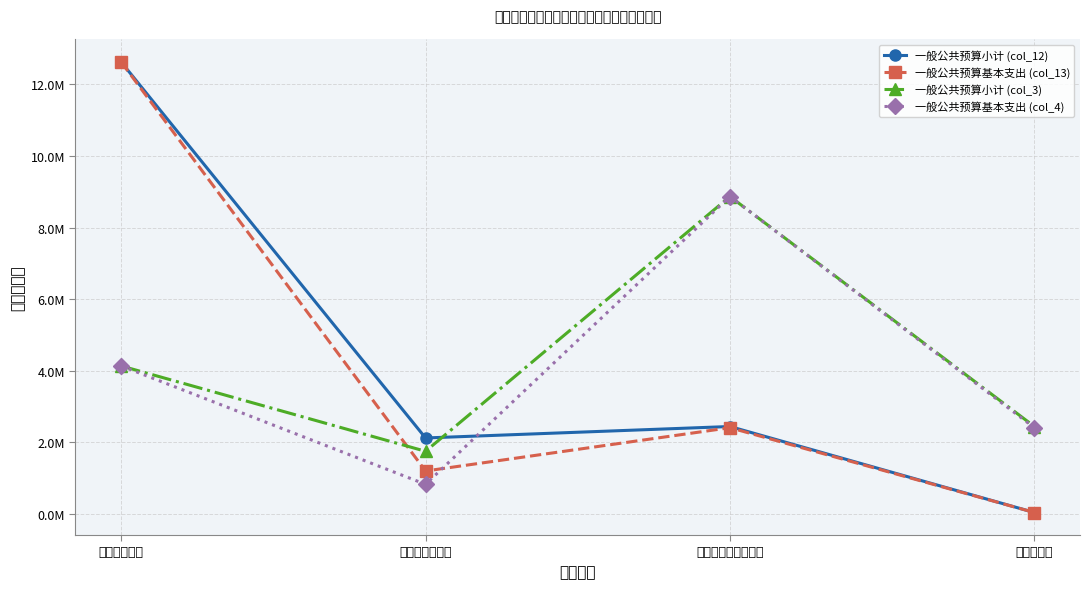

What are all the series names shown in the legend?

一般公共预算小计 (col_12), 一般公共预算基本支出 (col_13), 一般公共预算小计 (col_3), 一般公共预算基本支出 (col_4)